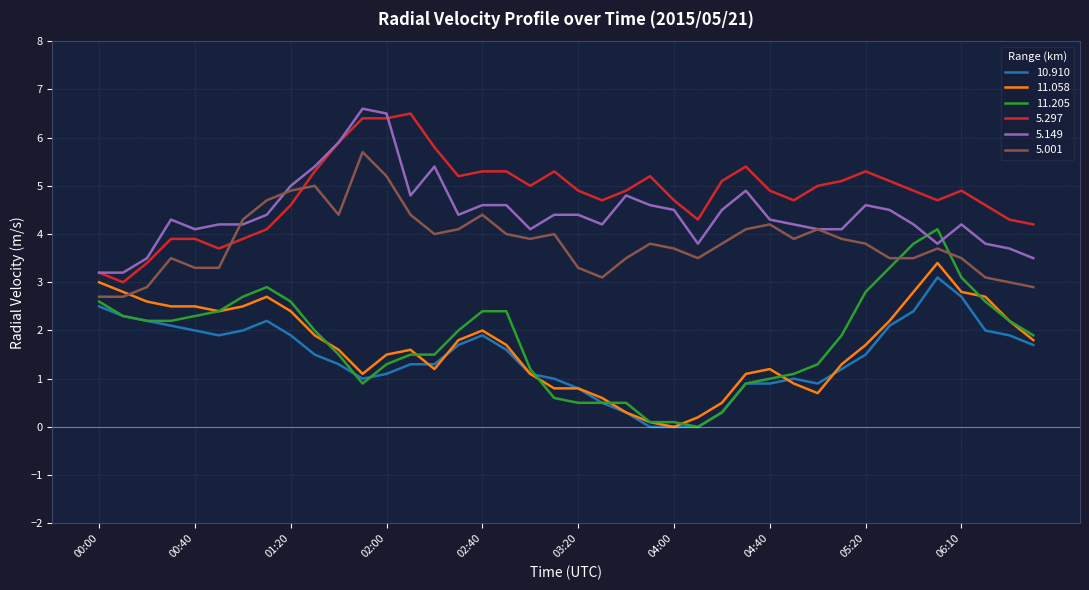

Is this an area chart (filled region under the line)?

No